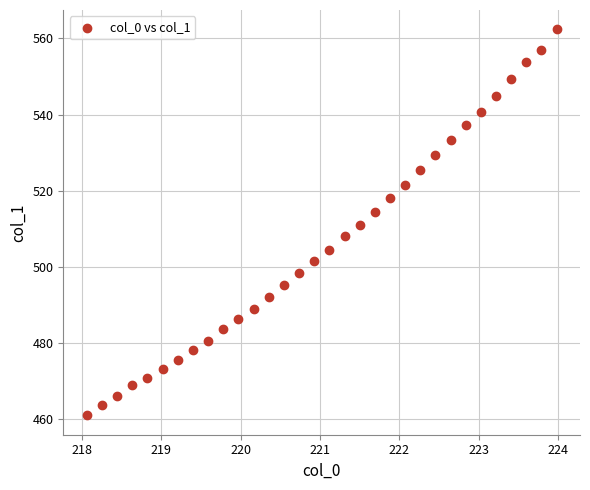

What is the range of Y values (max minus min)?

101.4